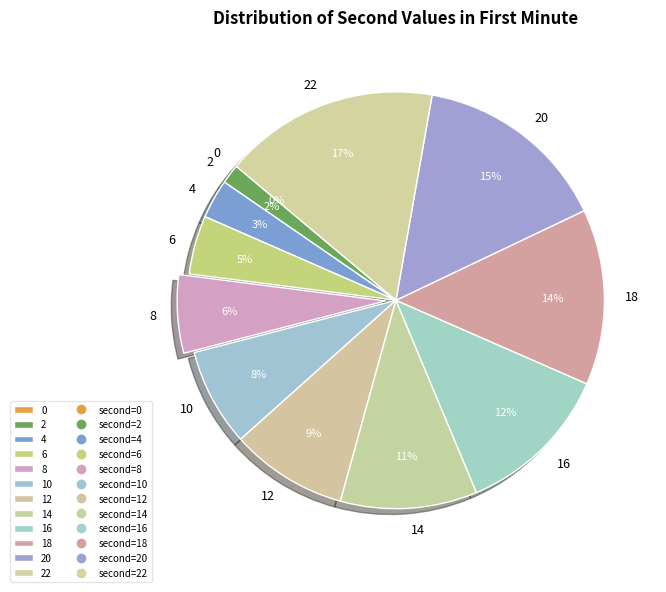

Do 14 and 2 together represent more than half of the pie?

No